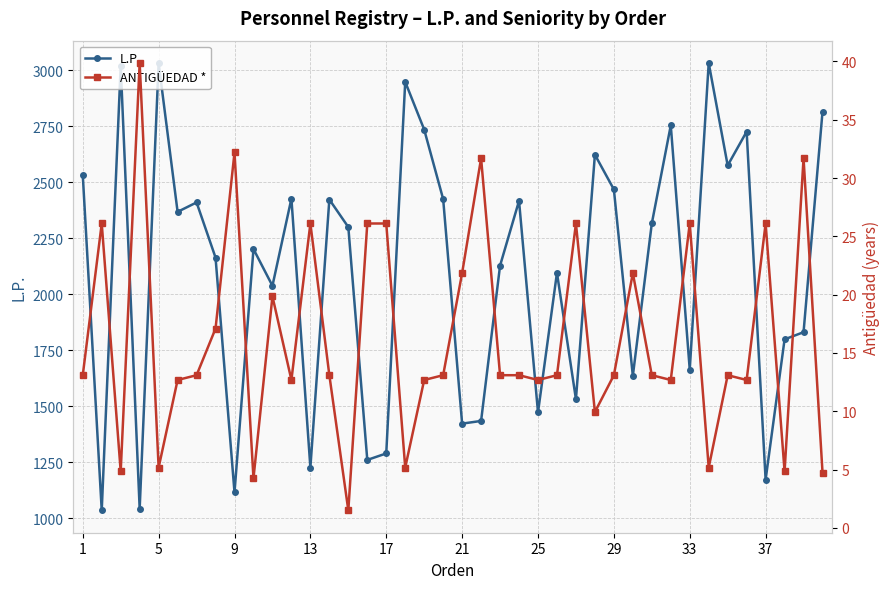

Which series has the largest total across all categories?

L.P.